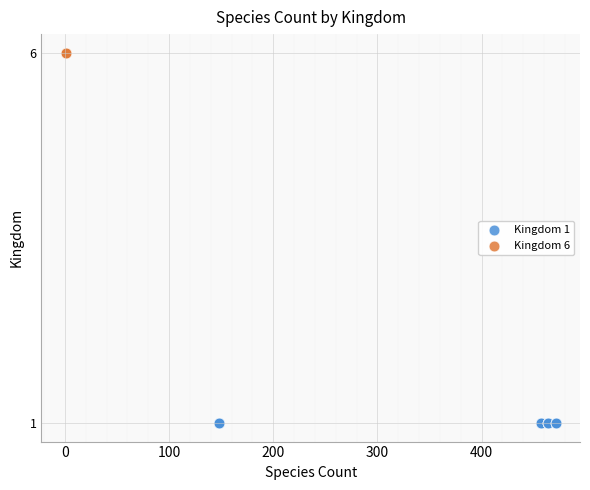

Which series contains the lowest Y value?

Kingdom 1